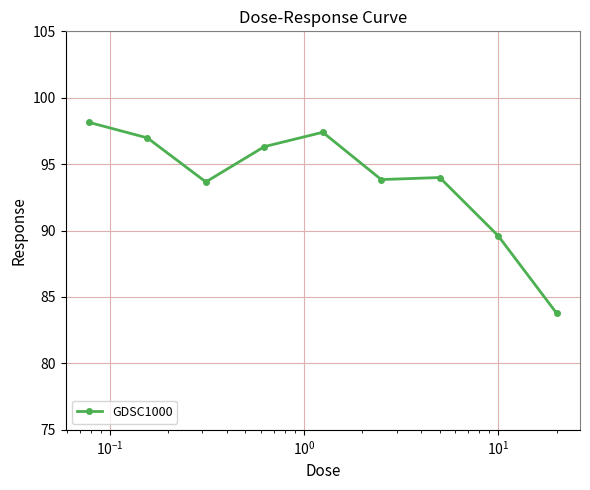

What is the sum of all values?

843.7